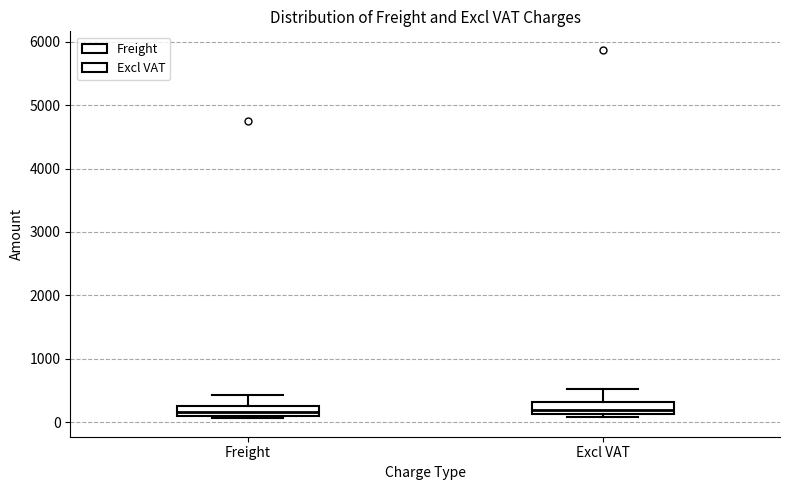

Where is the lower edge of the box for Freight on the y-axis? The values are not printed on the chart, so give them approximately, as read against the axis.

100